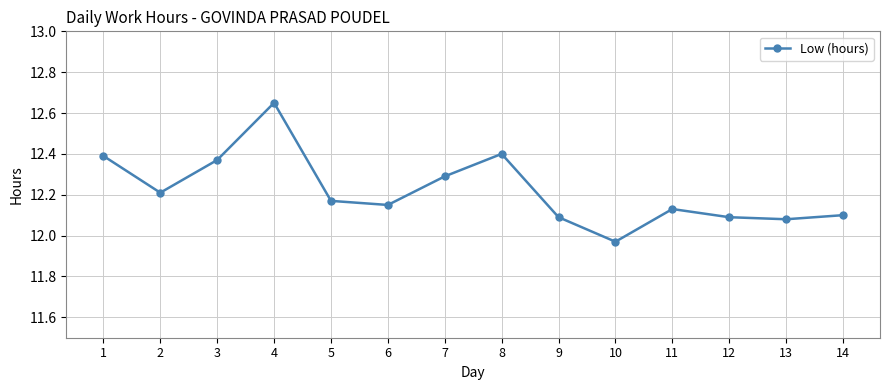

Where is the data nearest to the value 12?

10